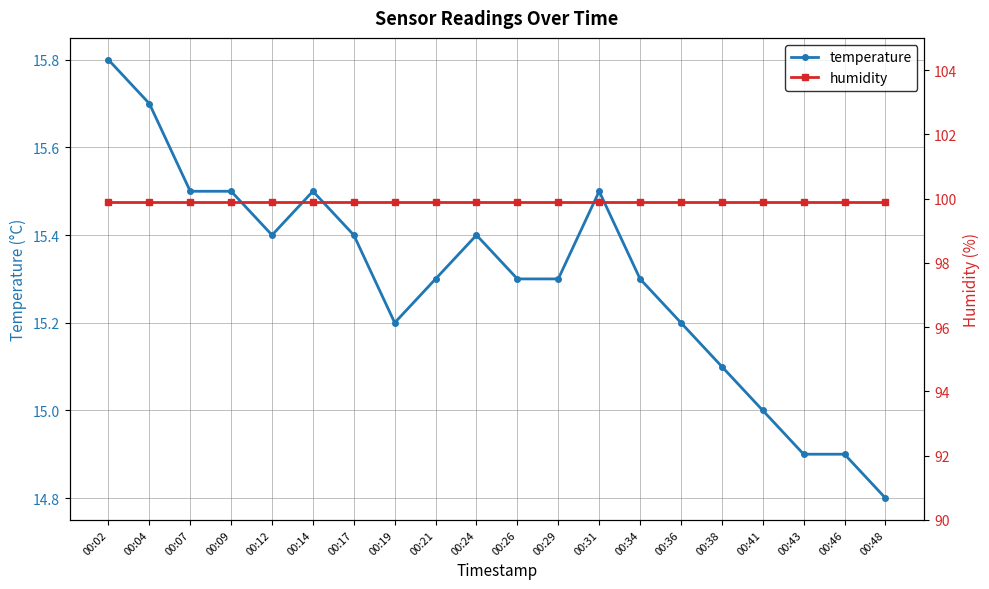

At which category does the chart reach its peak across all series?

00:02